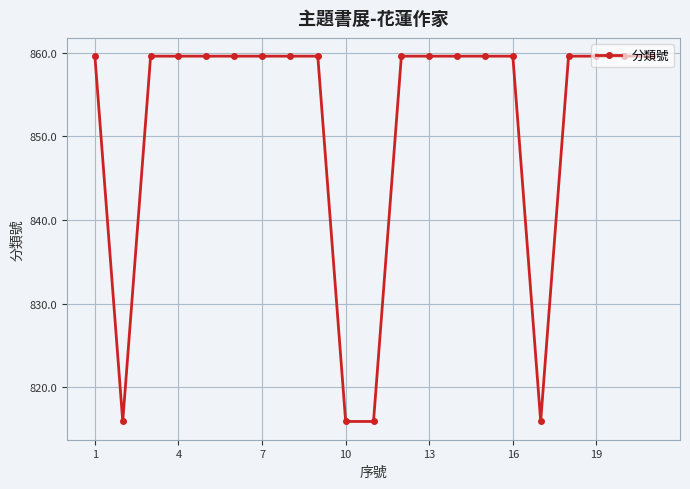

What is the value of the 2nd point from the left?

815.9